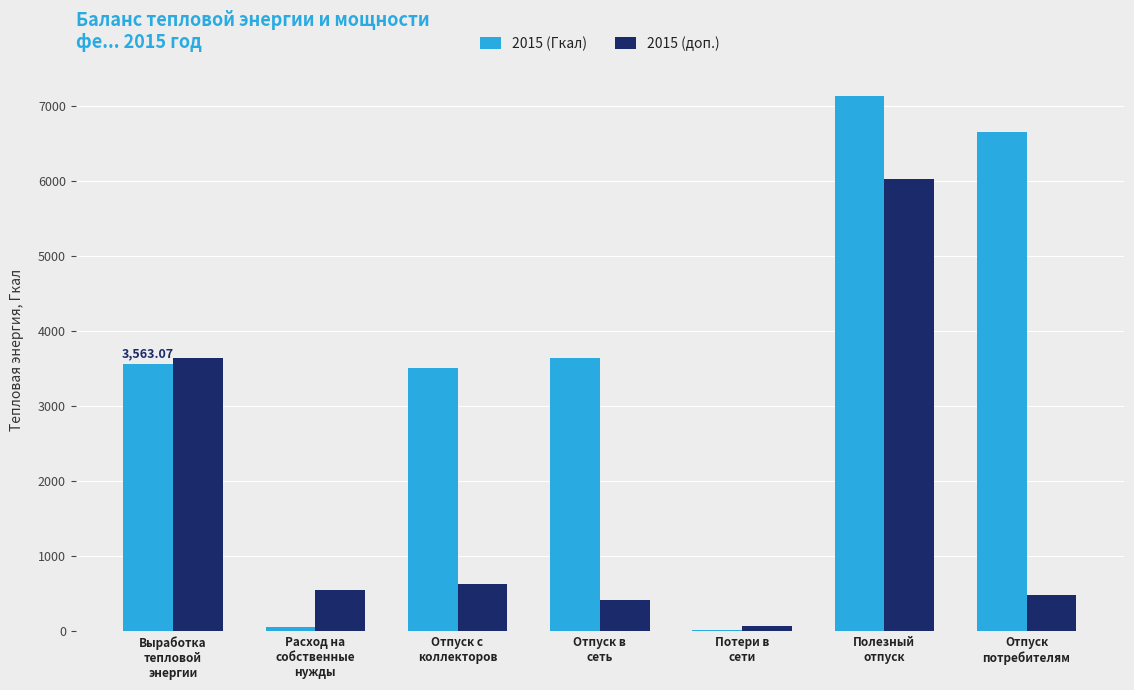

The value of 2015 (Гкал) at Отпуск с
коллекторов is 3505.1. True or false?

True